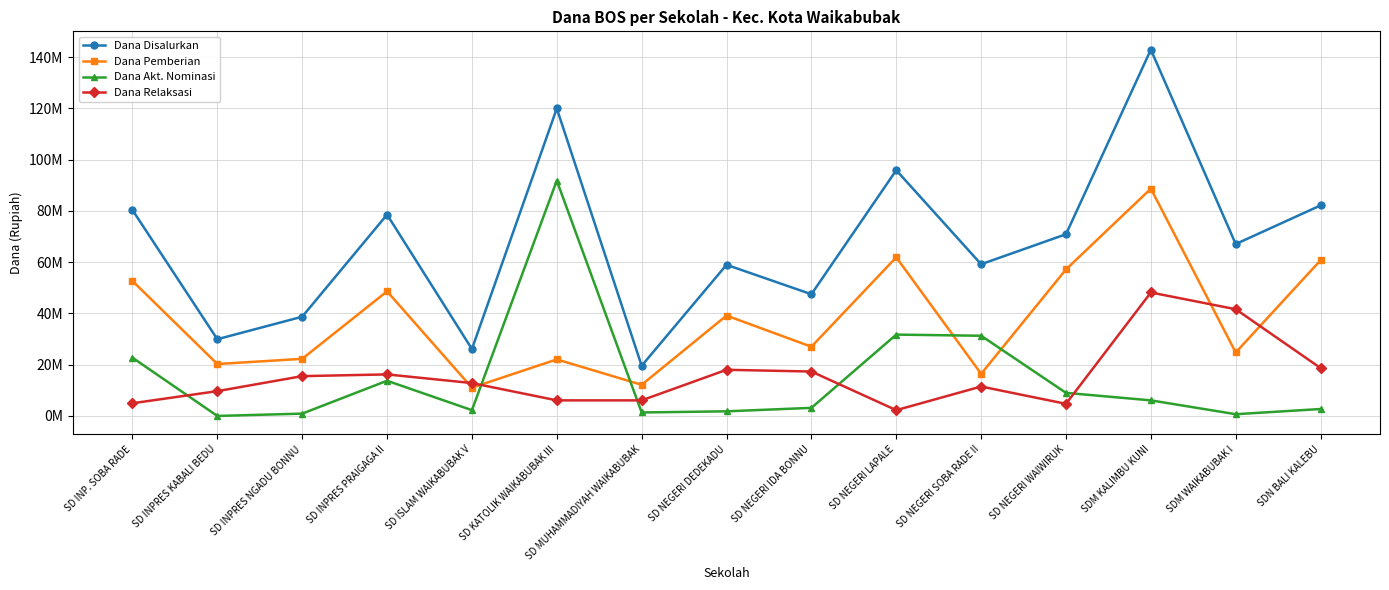

What is the total value across all series at SD NEGERI IDA BONNU?

94950000